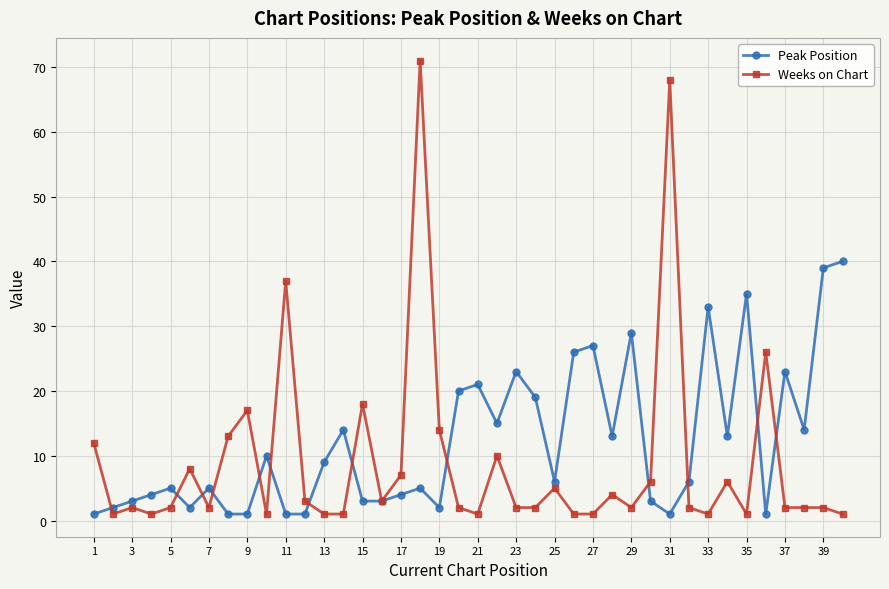

Does the chart have visible grid lines?

Yes